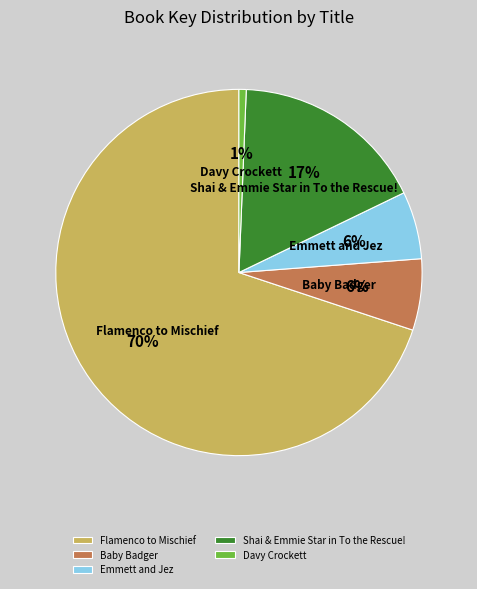

Is the sum of Baby Badger and Shai & Emmie Star in To the Rescue! greater than half?

No